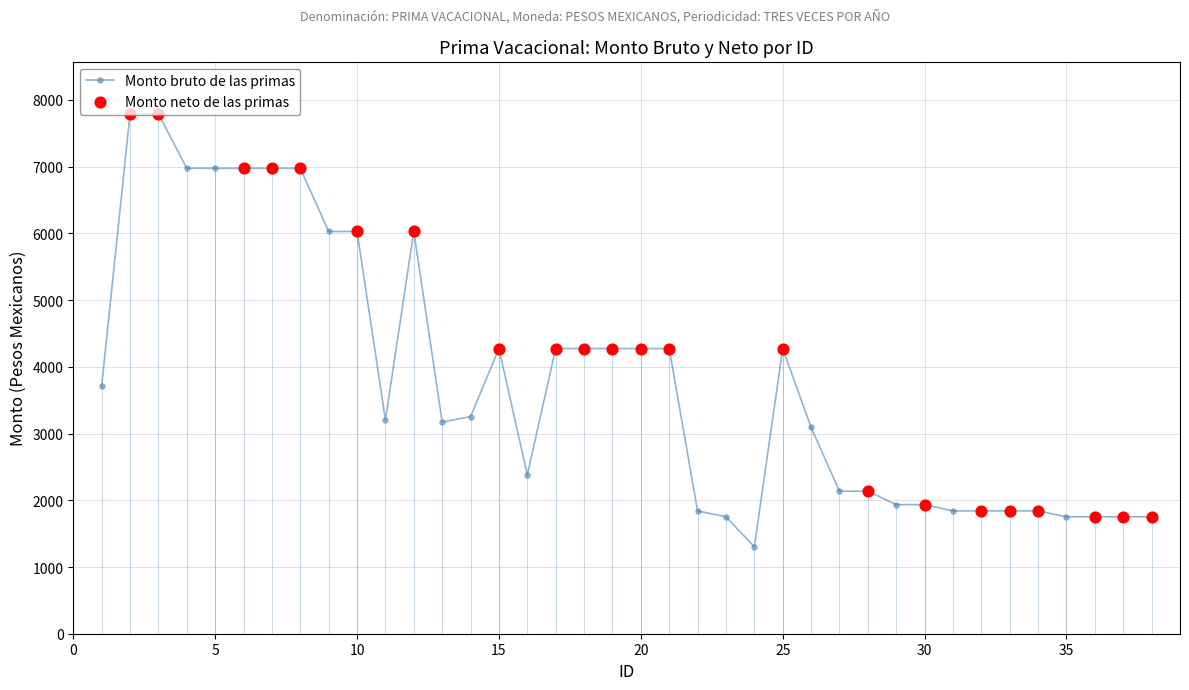

Between 17 and 12, which is larger?

12